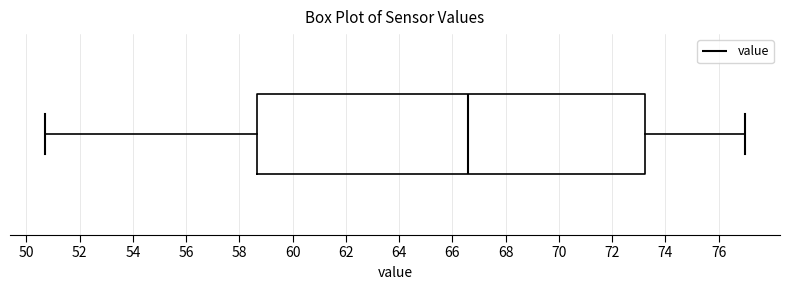

Read this box plot against the x-axis: the position of the median line, the range covered by the box, and the ends of both whiskers. The values are not printed on the chart, so give them approximately, as read against the axis.

median 66.6, box 58.6 to 73.2, whiskers 50.8 to 77.0